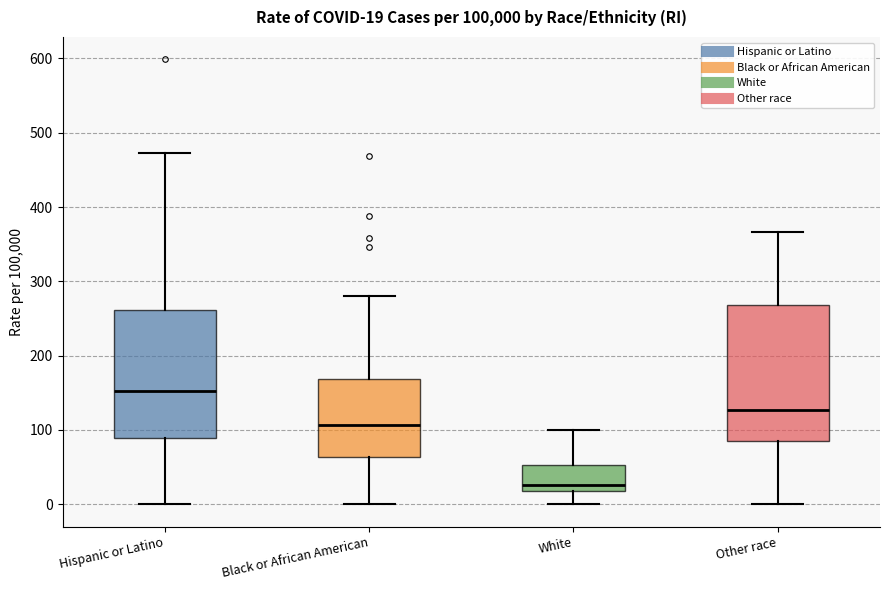

Which box's median line is the lowest?

White